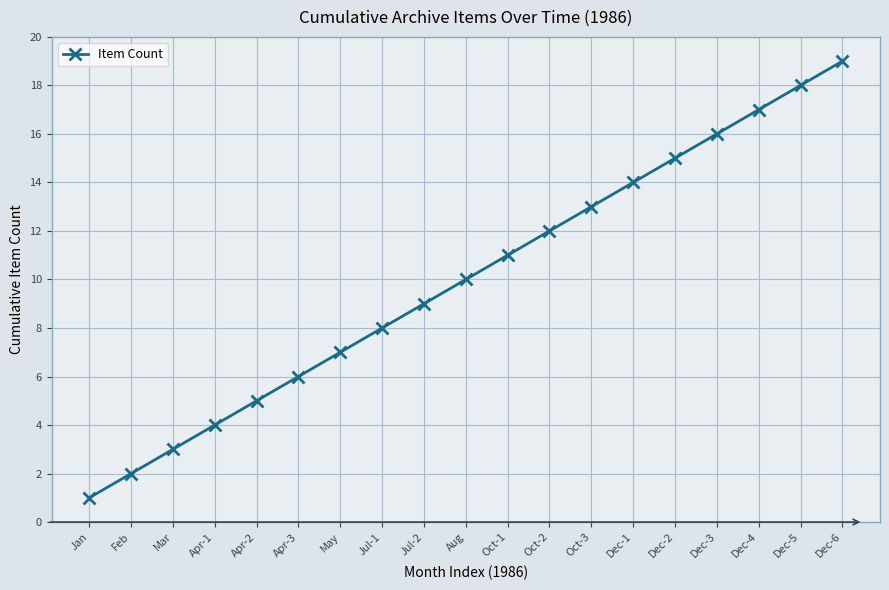

What is the ratio of the value at Dec-5 to the value at Dec-6?

0.9